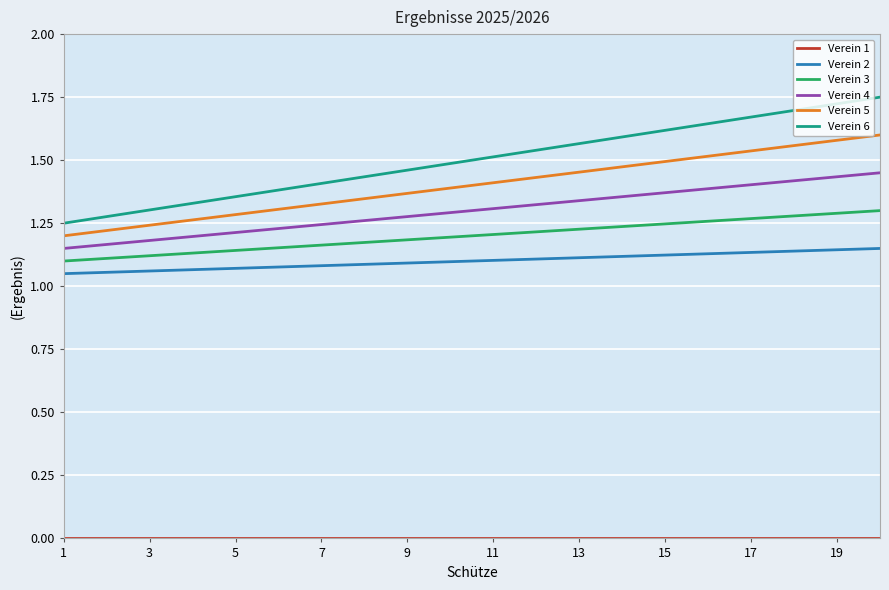

At how many categories does at least one series exceed 1?

20